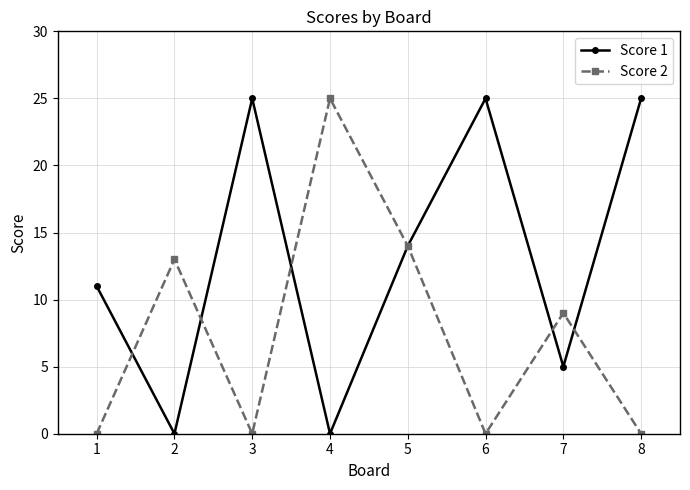

Rank the series by their average value, from highest to lowest.

Score 1, Score 2